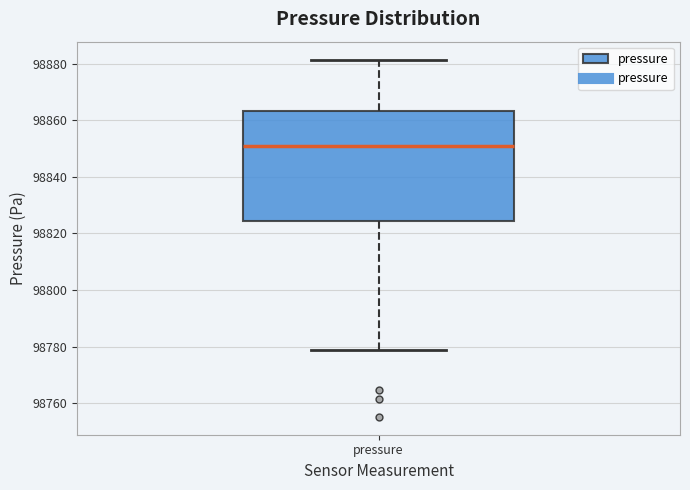

Transcribe this box plot: give where the median line is, the range the box spans, and where the two whiskers end, as read against the y-axis. The values are not printed on the chart, so give them approximately, as read against the axis.

median 98852, box 98824 to 98864, whiskers 98780 to 98882